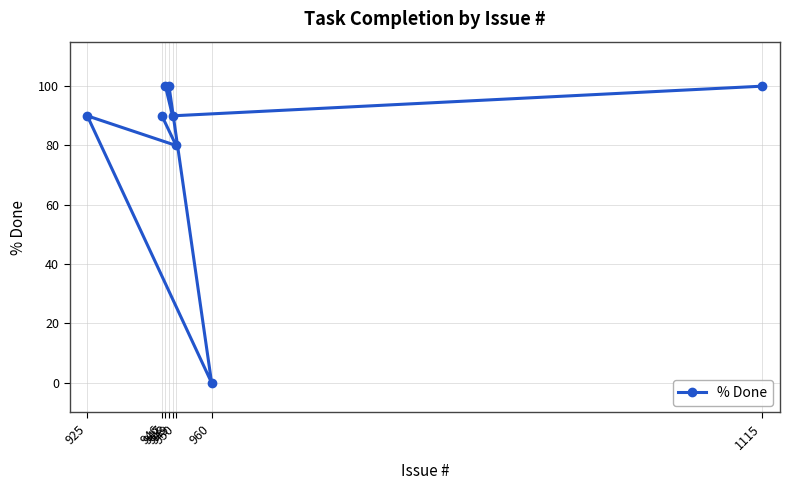

Reading left to right, transcribe all the data shown in this chart.

925=90	946=90	947=100	948=100	949=90	950=80	960=0	1115=100